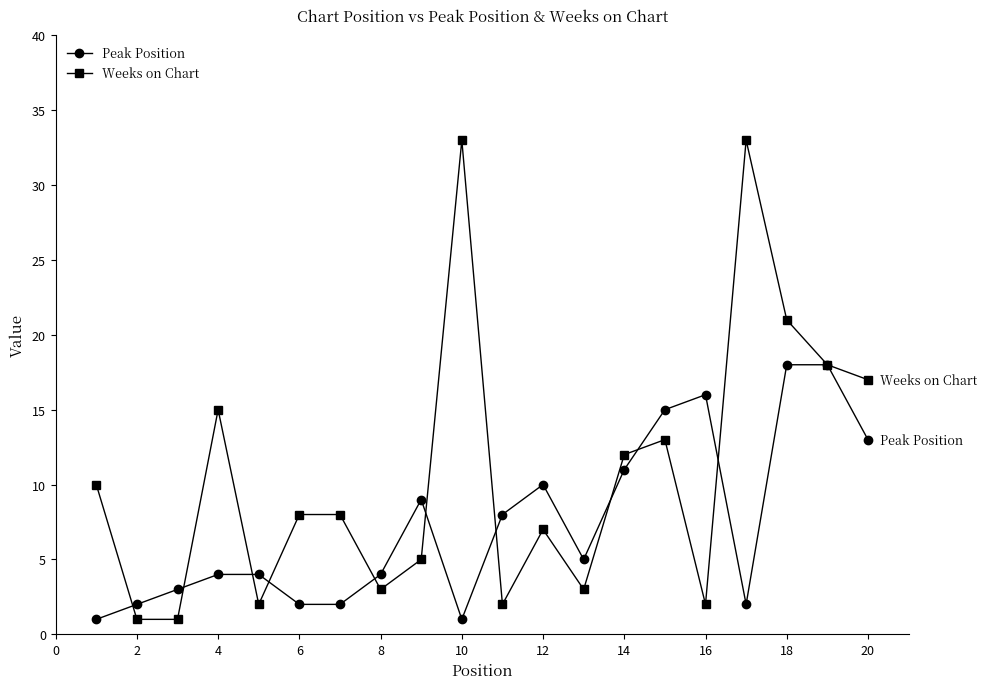

Which series has the largest total across all categories?

Weeks on Chart